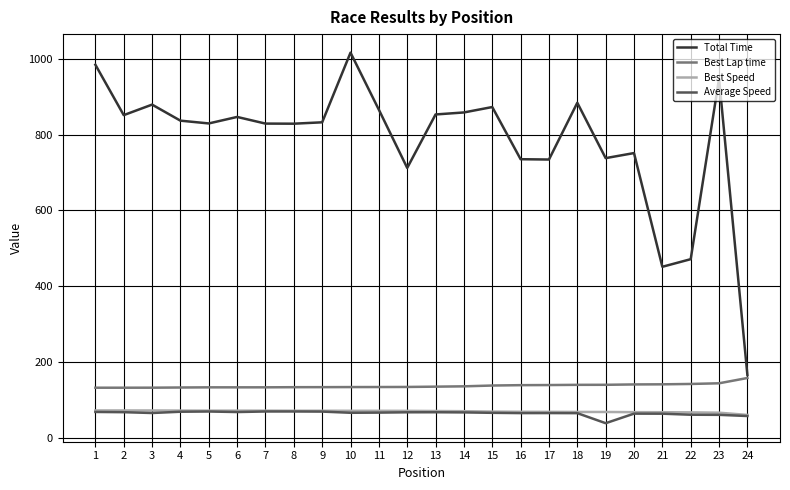

True or false: Average Speed has more than 0 points higher than both neighbors.

True